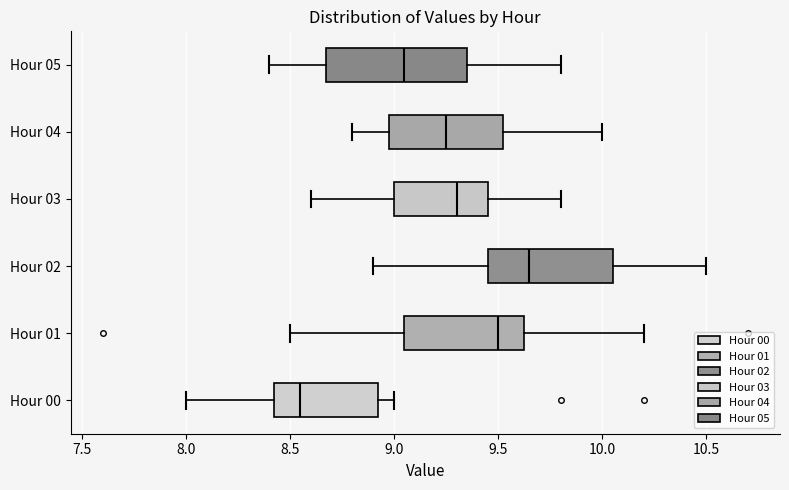

Reading bottom to top, read every box against the x-axis: the position of its median line, the range the box covers, and the ends of its whiskers. The values are not printed on the chart, so give them approximately, as read against the axis.

Hour 00: median 8.55, box 8.45 to 8.95, whiskers 8.00 to 9.00
Hour 01: median 9.50, box 9.05 to 9.65, whiskers 8.50 to 10.20
Hour 02: median 9.65, box 9.45 to 10.05, whiskers 8.90 to 10.50
Hour 03: median 9.30, box 9.00 to 9.45, whiskers 8.60 to 9.80
Hour 04: median 9.25, box 9.00 to 9.55, whiskers 8.80 to 10.00
Hour 05: median 9.05, box 8.70 to 9.35, whiskers 8.40 to 9.80